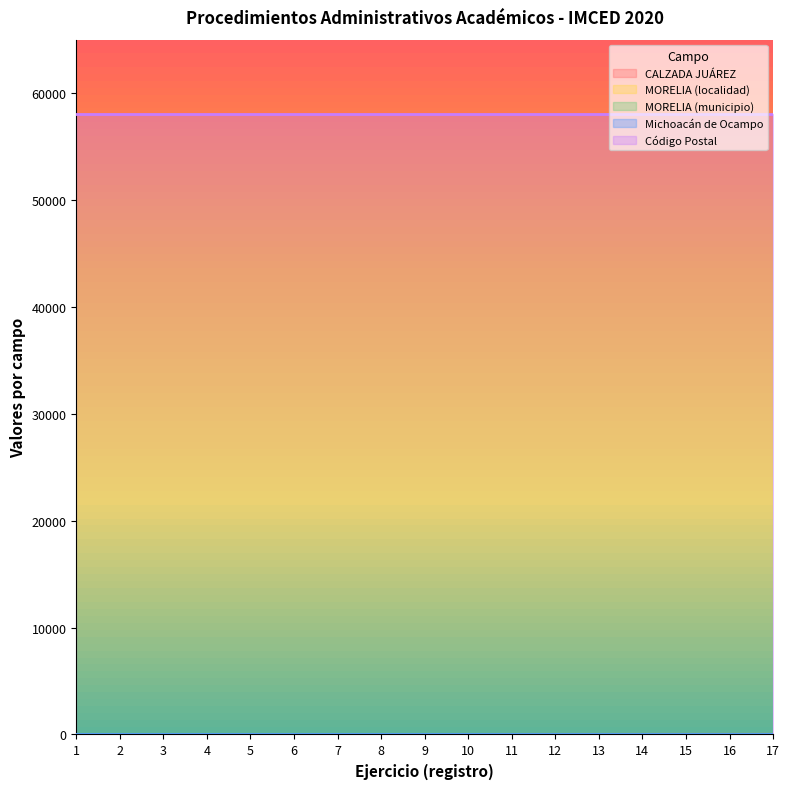

Reading left to right, extract all data points from this chart.

CALZADA JUÁREZ: 1	2	3	4	5	6	7	8	9	10	11	12	13	14	15	16	17
MORELIA (localidad): 1	1	1	1	1	1	1	1	1	1	1	1	1	1	1	1	1
MORELIA (municipio): 53	53	53	53	53	53	53	53	53	53	53	53	53	53	53	53	53
Michoacán de Ocampo: 16	16	16	16	16	16	16	16	16	16	16	16	16	16	16	16	16
Código Postal: 58060	58060	58060	58060	58060	58060	58060	58060	58060	58060	58060	58060	58060	58060	58060	58060	58060